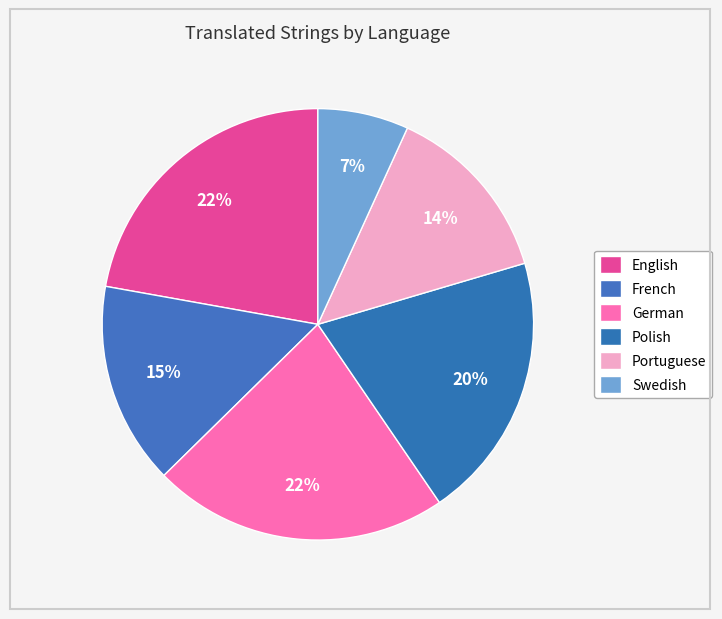

How many slices are in this pie chart?

6